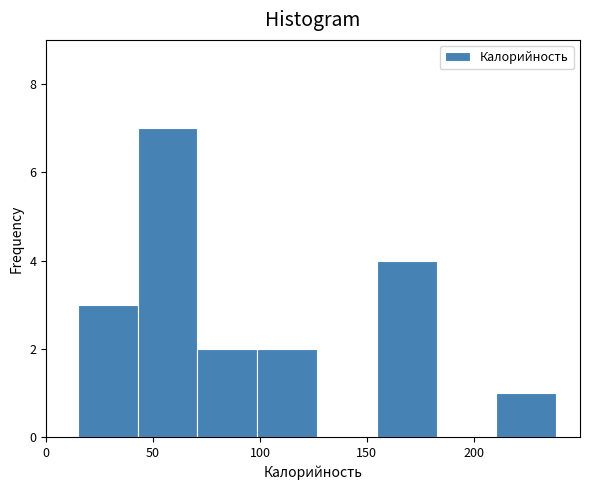

Reading left to right, list every bar in this chart as the range it spans on the x-axis followed by its height. Neither the bar edges nor the heights are printed on the chart, so give them approximately, as read against the axes.

15 to 45: 3
45 to 70: 7
70 to 100: 2
100 to 125: 2
125 to 155: 0
155 to 185: 4
185 to 210: 0
210 to 240: 1